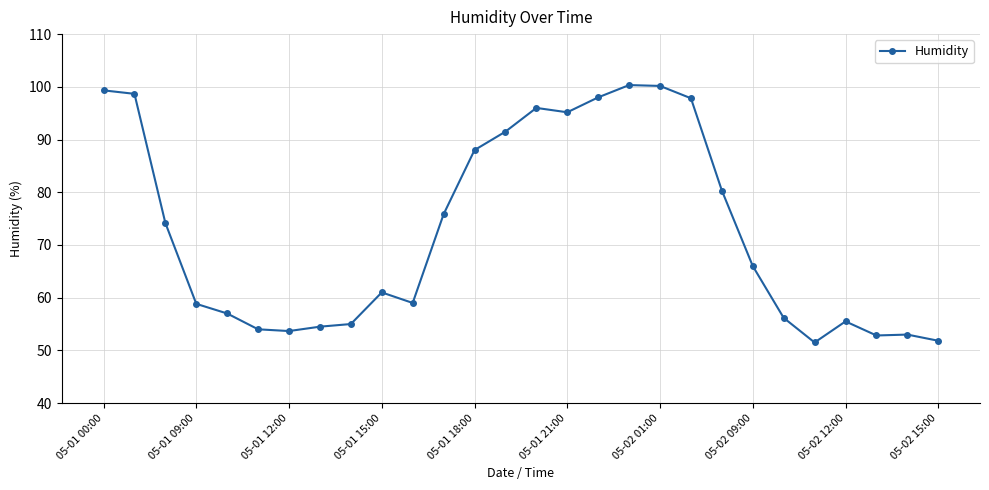

What is the smallest value displayed?

51.5